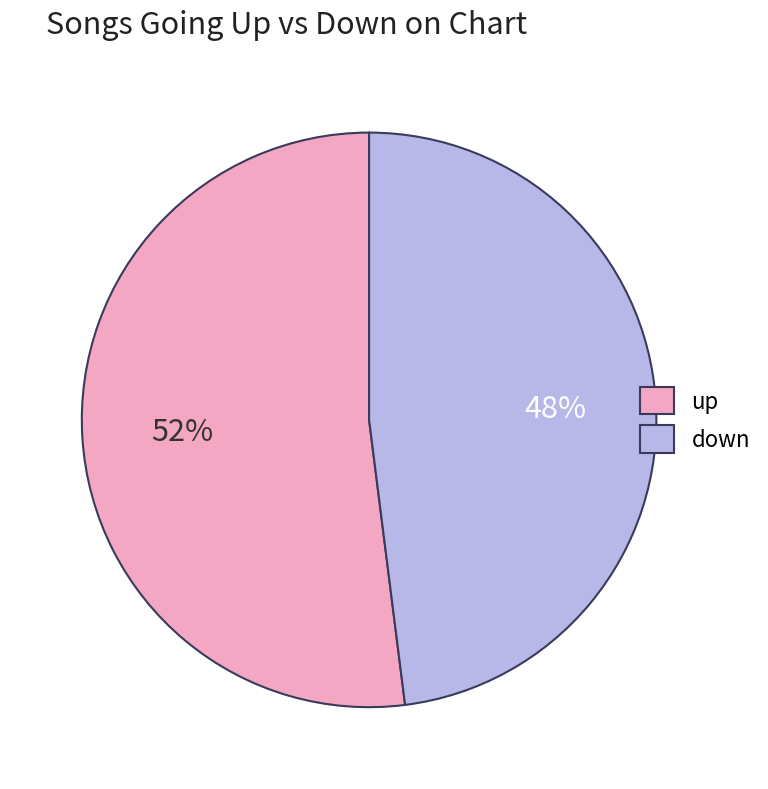

Which category has the smallest portion of the pie?

down